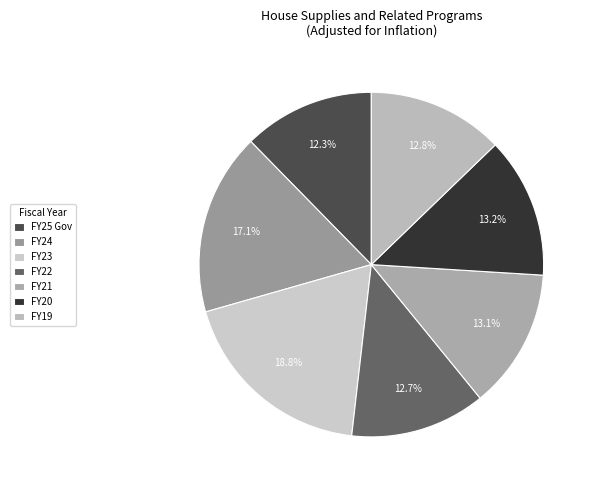

Is it true that FY20 is 1% of the pie?

False